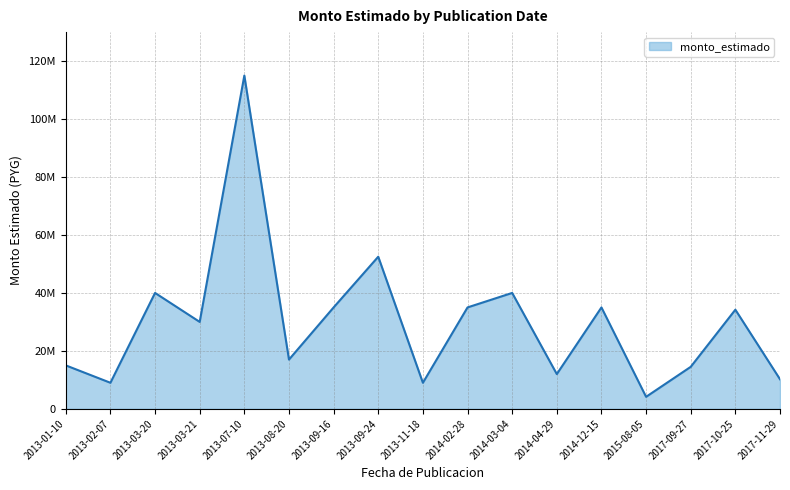

Where is the first local minimum?

2013-02-07